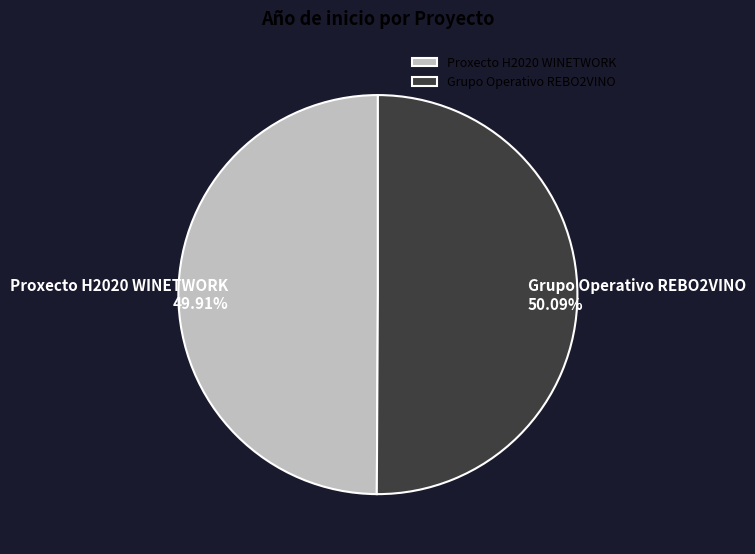

Do Grupo Operativo REBO2VINO and Proxecto H2020 WINETWORK together represent more than half of the pie?

Yes